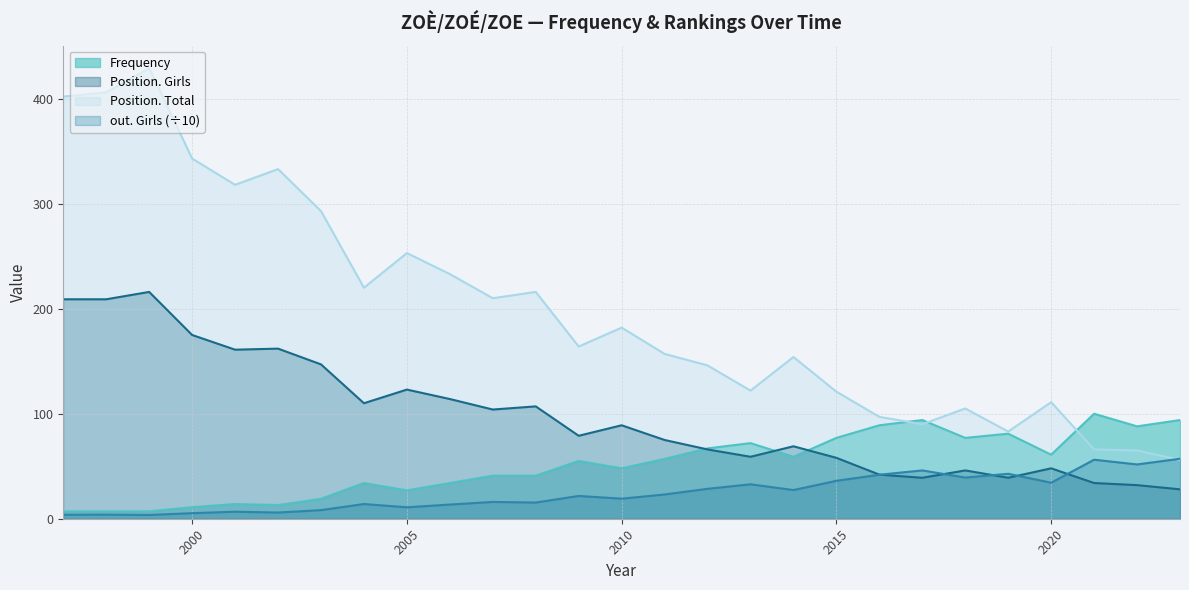

At which category does Position. Total reach its first local valley?

2001